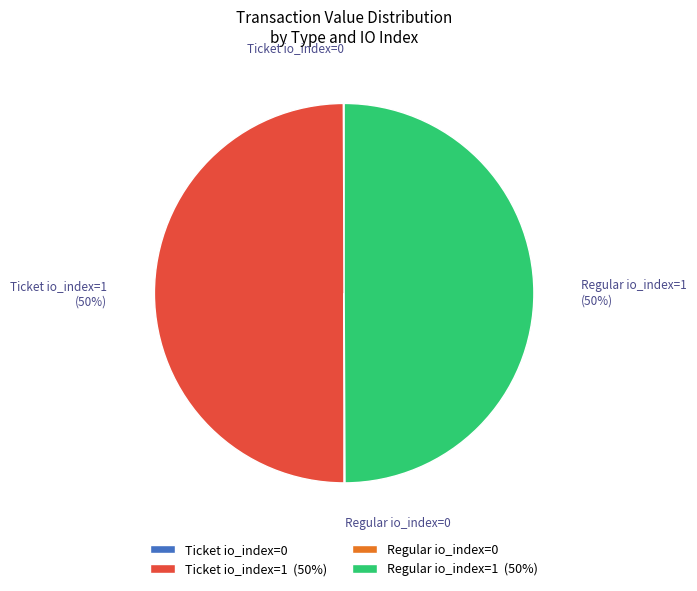

True or false: Regular io_index=1 (50%) accounts for 50% of the total.

True